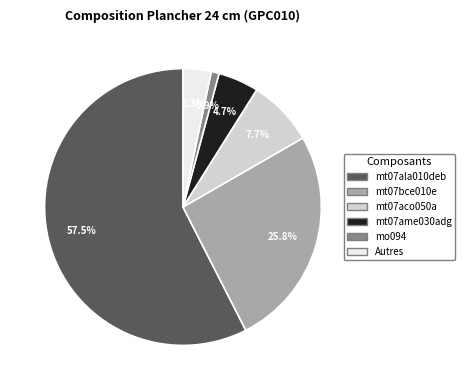

Is there any slice that represents more than half of the pie?

Yes